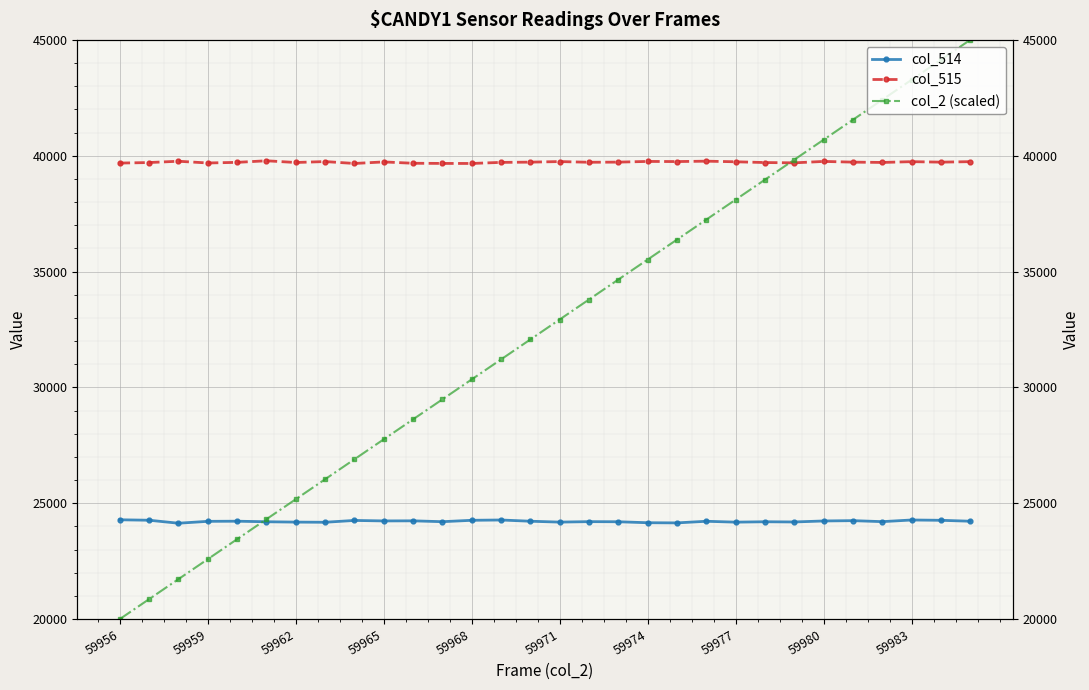

What value does the col_514 series have at 59959?

24219.0